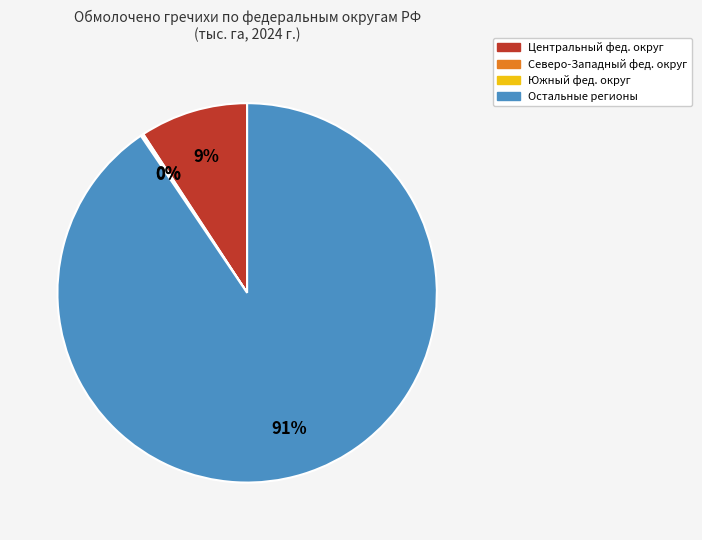

Is there any slice that represents more than half of the pie?

Yes